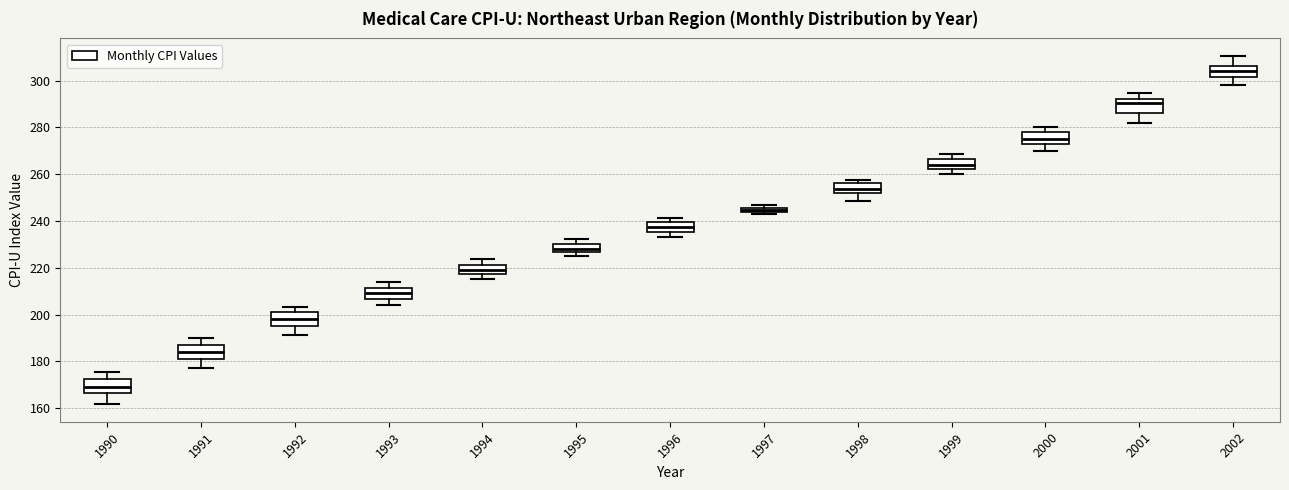

Where does the upper whisker of the box at x = 1992 end on the y-axis? The values are not printed on the chart, so give them approximately, as read against the axis.

204